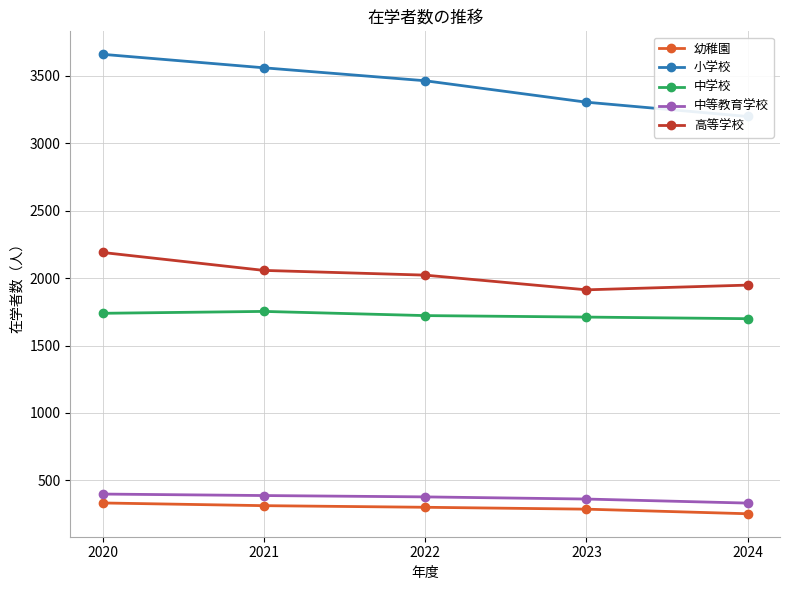

Is this an area chart (filled region under the line)?

No